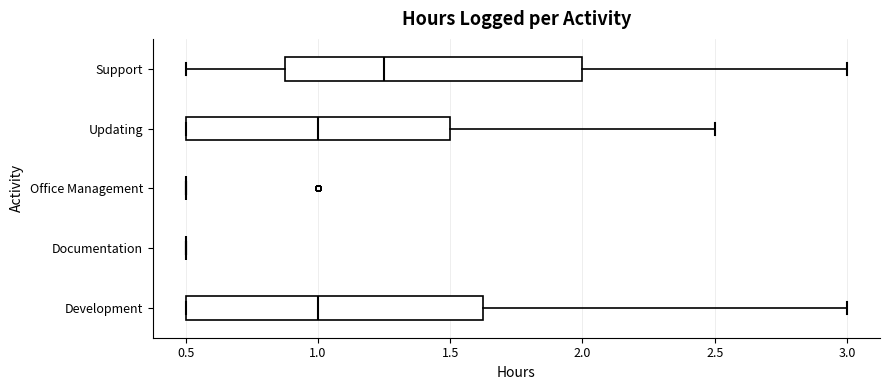

Reading bottom to top, read every box against the x-axis: the position of its median line, the range the box covers, and the ends of its whiskers. The values are not printed on the chart, so give them approximately, as read against the axis.

Development: median 1.00, box 0.50 to 1.65, whiskers 0.50 to 3.00
Documentation: box collapsed to a line at 0.50, whiskers 0.50 to 0.50
Office Management: box collapsed to a line at 0.50, whiskers 0.50 to 0.50
Updating: median 1.00, box 0.50 to 1.50, whiskers 0.50 to 2.50
Support: median 1.25, box 0.90 to 2.00, whiskers 0.50 to 3.00